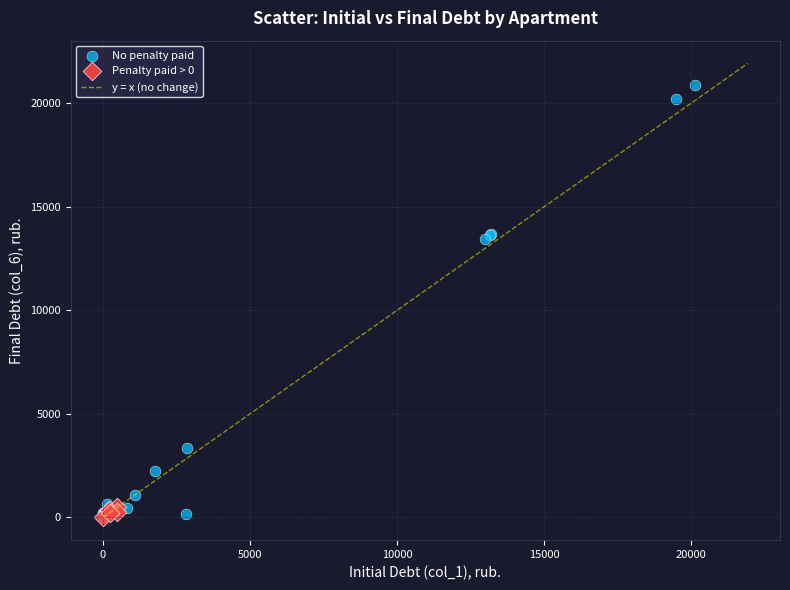

Which series has the widest spread of Y values?

No penalty paid